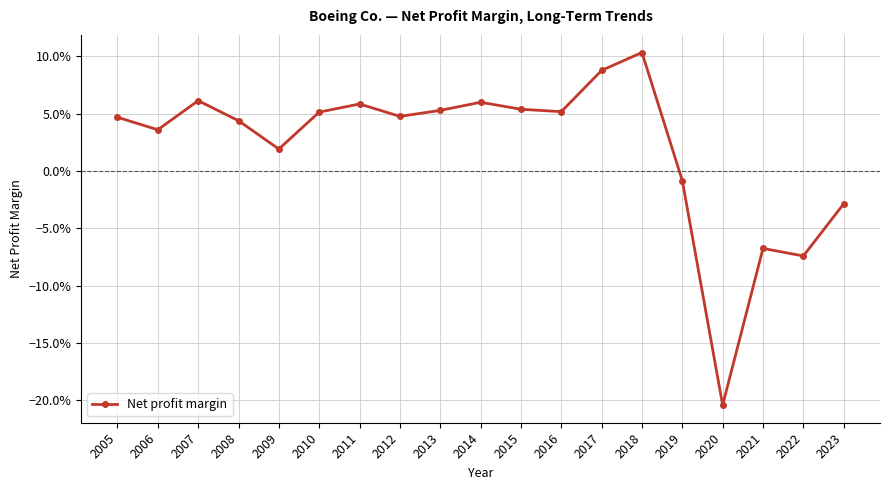

What is the value of the 10th point from the left?

0.1